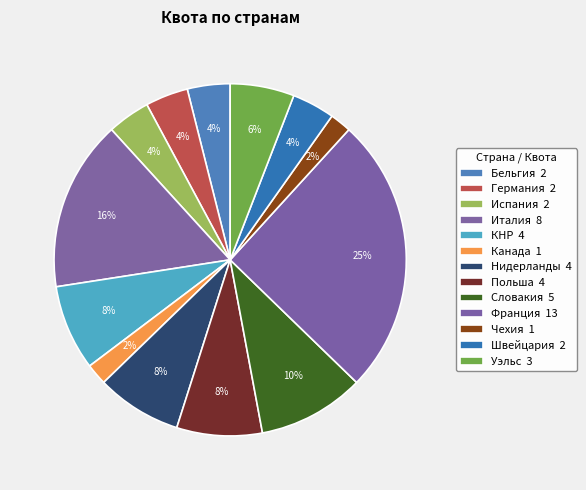

Is there any slice that represents more than half of the pie?

No